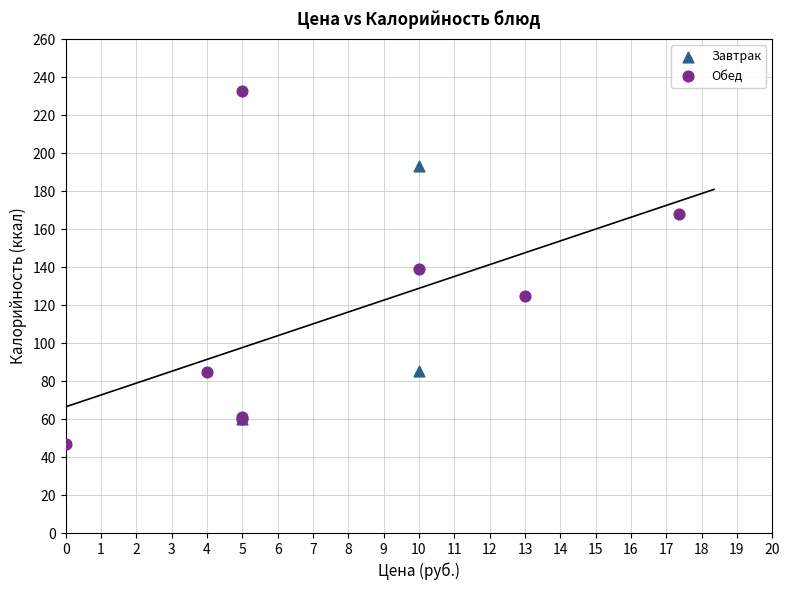

What are all the series names shown in the legend?

Завтрак, Обед